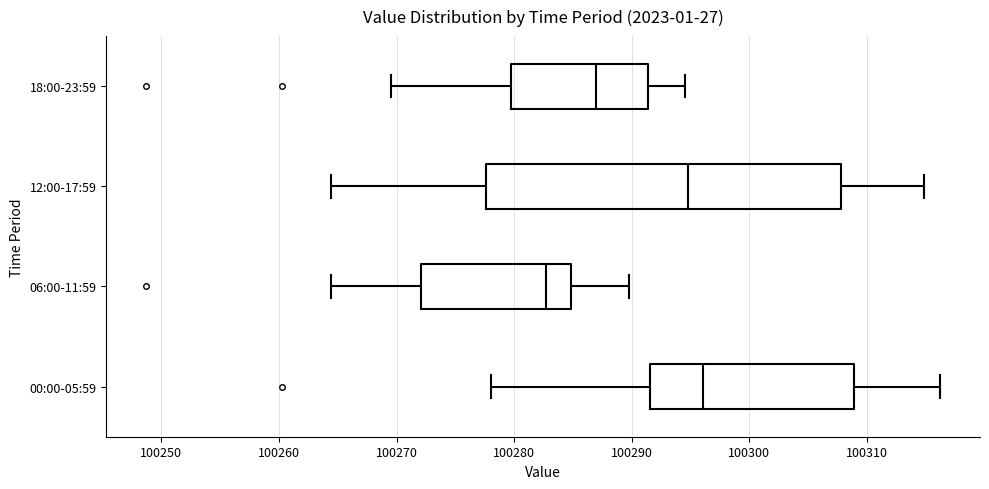

Which box's median line is the furthest to the right?

00:00-05:59